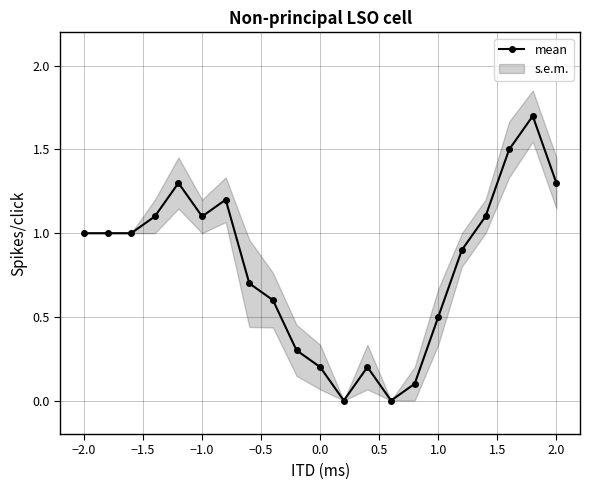

What is the maximum value shown in the chart?

1.7